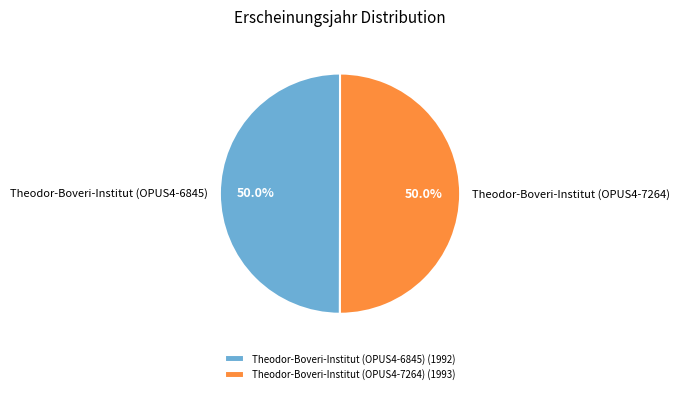

How much of the chart is everything except Theodor-Boveri-Institut (OPUS4-6845)?

50.0%